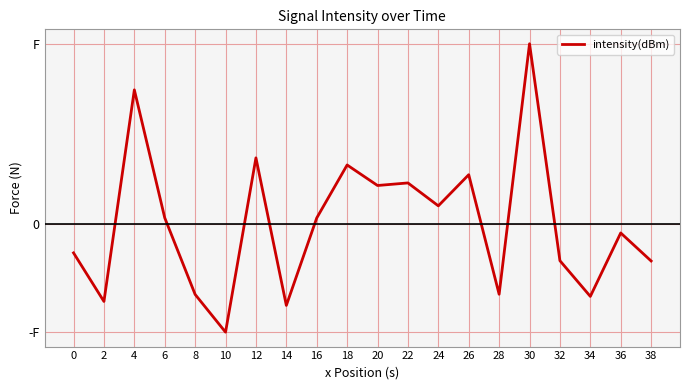

Reading left to right, extract all data points from this chart.

-0.6	-1.5	2.6	0.1	-1.4	-2.1	1.3	-1.6	0.1	1.2	0.7	0.8	0.3	1.0	-1.4	3.5	-0.7	-1.4	-0.2	-0.7